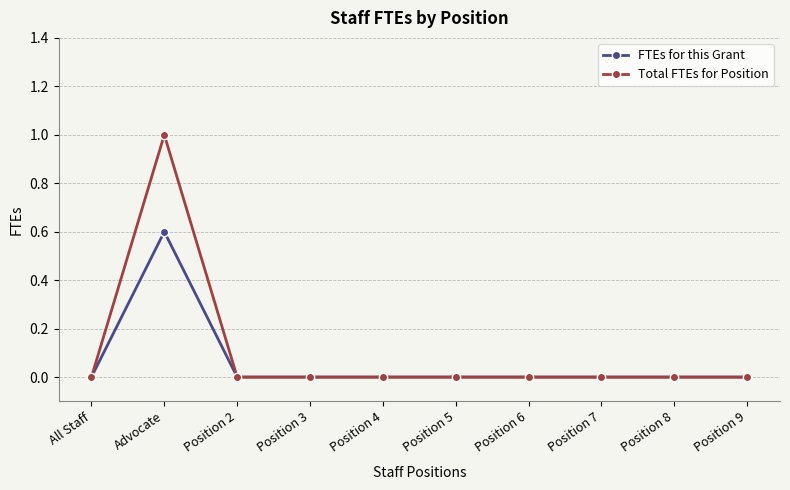

What is the maximum value shown in the chart?

1.0